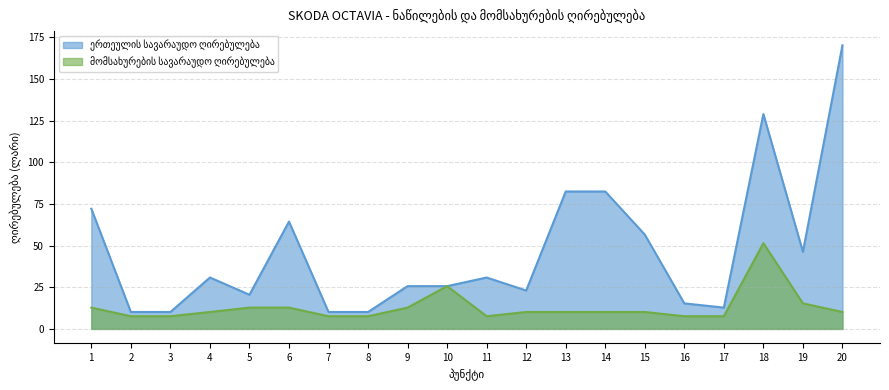

Between 11 and 17, which is larger?

11